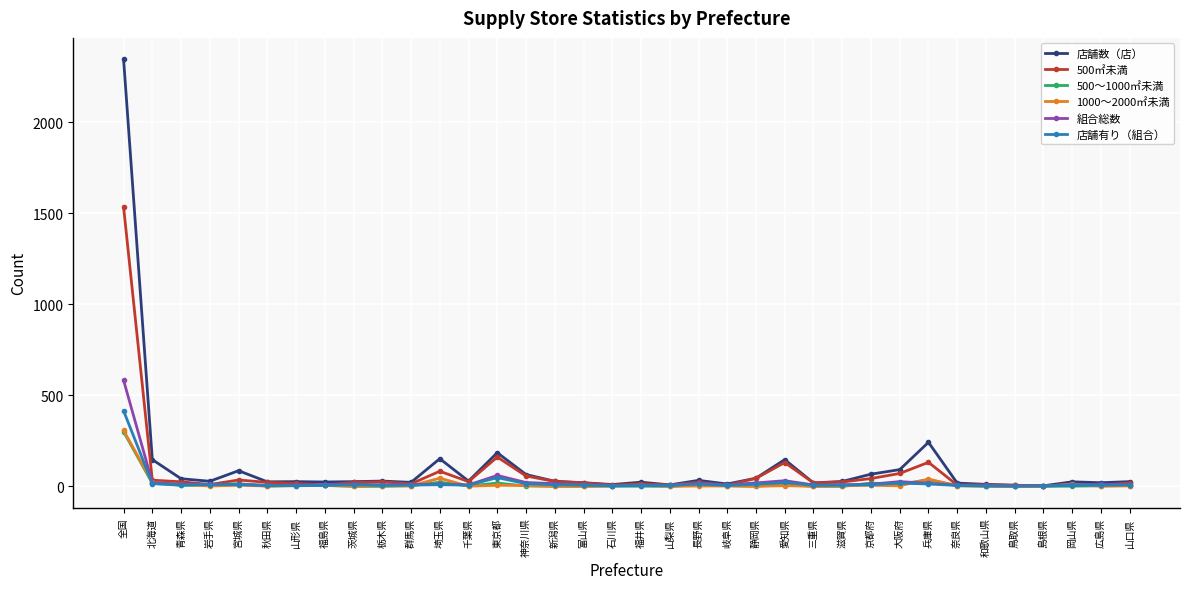

Which series has the widest spread of values?

店舗数（店）